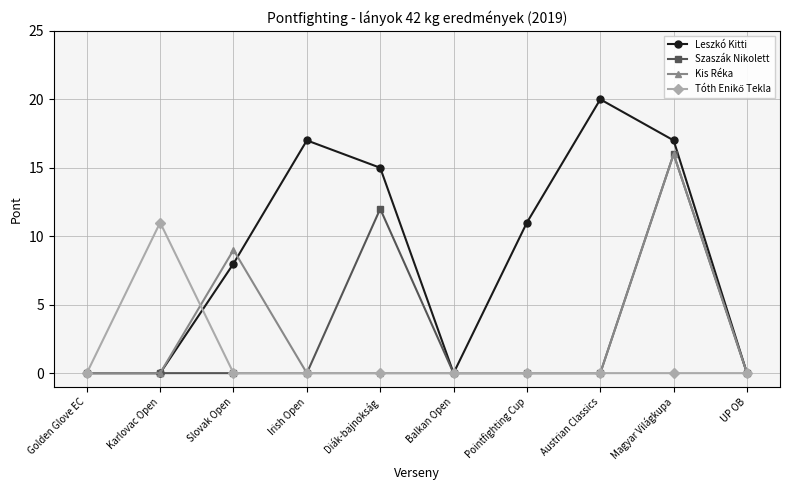

Count the number of data series in this chart.

4